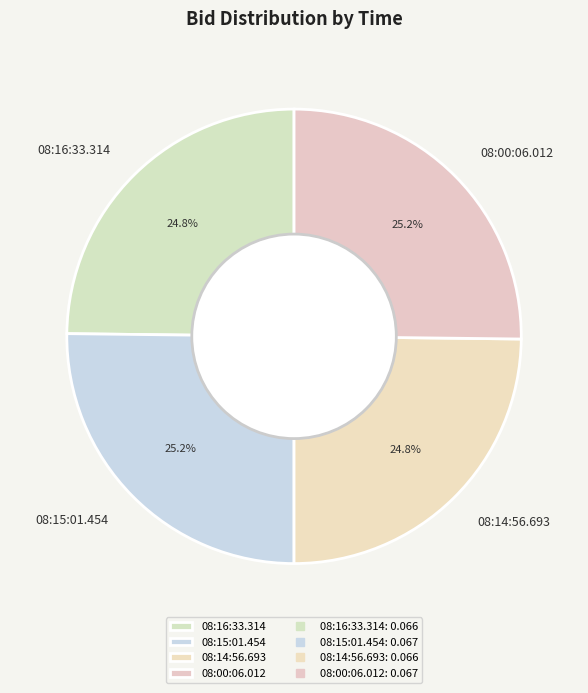

What percentage do 08:15:01.454 and 08:16:33.314 together represent?

50.0%